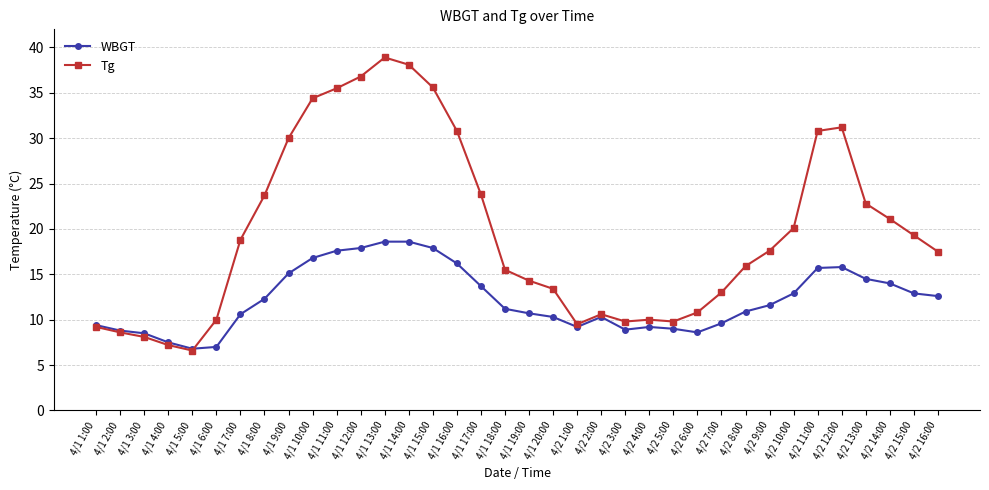

In WBGT, how many points are lower than both neighbors (excluding endpoints)?

4